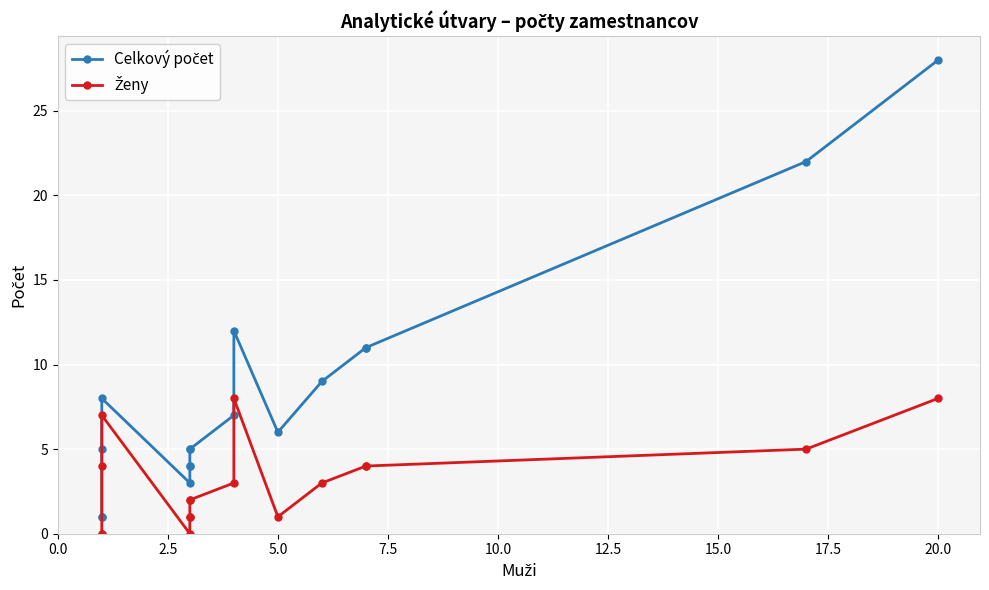

Is it true that Ženy equals 1 at 5.0?

False